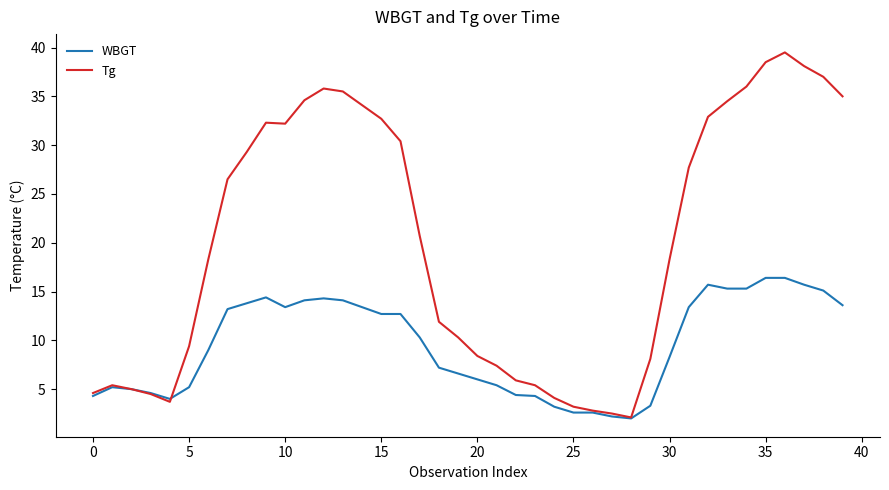

Which series has the largest total across all categories?

Tg